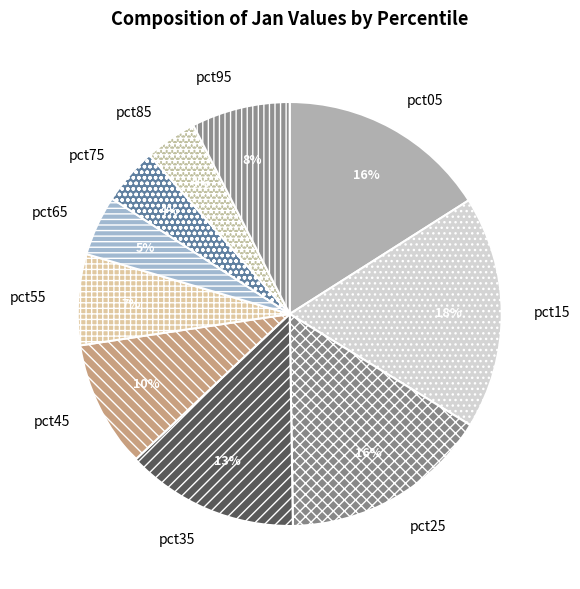

Which has a higher value, pct55 or pct65?

pct55